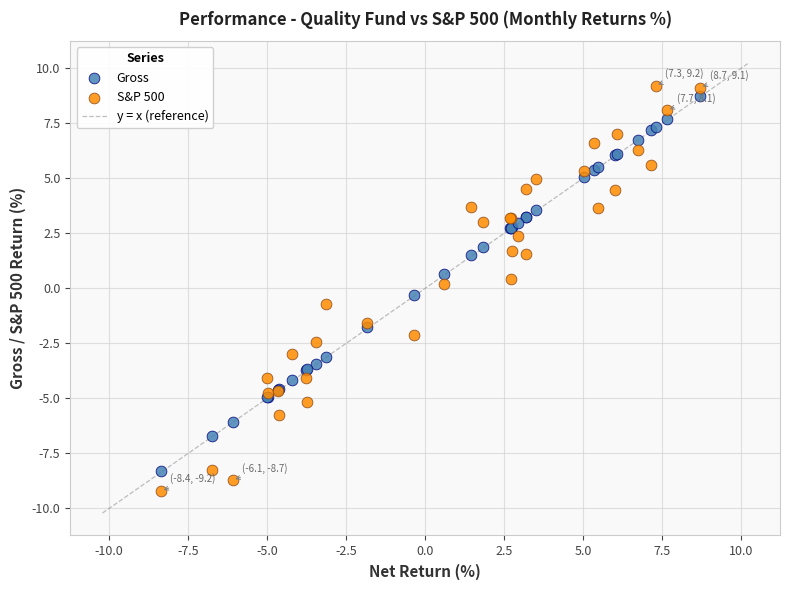

Which series reaches the minimum Y coordinate?

S&P 500